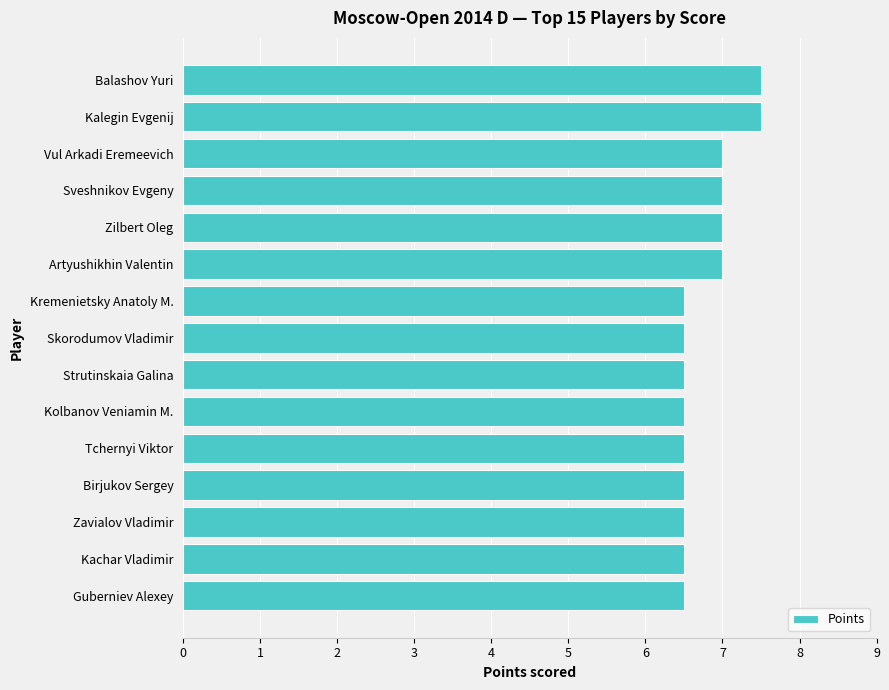

Which has a higher value, Kachar Vladimir or Kalegin Evgenij?

Kalegin Evgenij